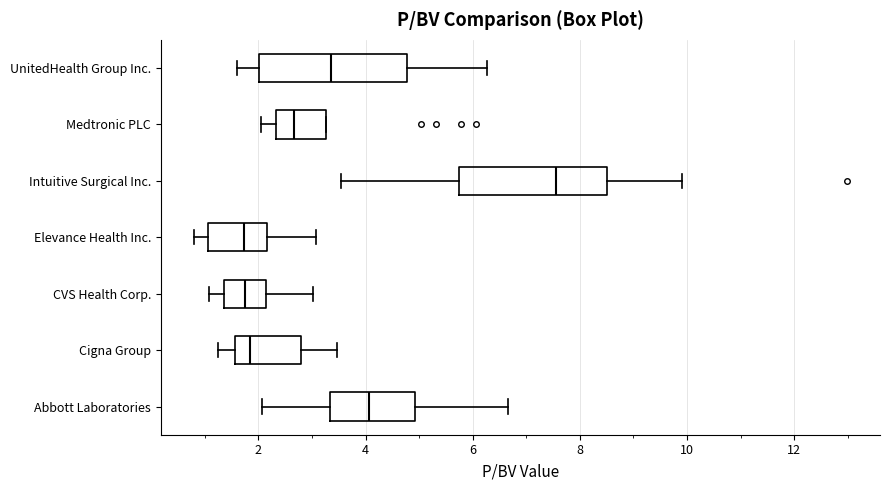

Reading bottom to top, transcribe this box plot: for each box, give where its median line is, the range the box spans, and where its two whiskers end, as read against the x-axis. The values are not printed on the chart, so give them approximately, as read against the axis.

Abbott Laboratories: median 4.0, box 3.4 to 5.0, whiskers 2.0 to 6.6
Cigna Group: median 1.8, box 1.6 to 2.8, whiskers 1.2 to 3.4
CVS Health Corp.: median 1.8, box 1.4 to 2.2, whiskers 1.0 to 3.0
Elevance Health Inc.: median 1.8, box 1.0 to 2.2, whiskers 0.8 to 3.0
Intuitive Surgical Inc.: median 7.6, box 5.8 to 8.4, whiskers 3.6 to 10.0
Medtronic PLC: median 2.6, box 2.4 to 3.2, whiskers 2.0 to 3.2
UnitedHealth Group Inc.: median 3.4, box 2.0 to 4.8, whiskers 1.6 to 6.2